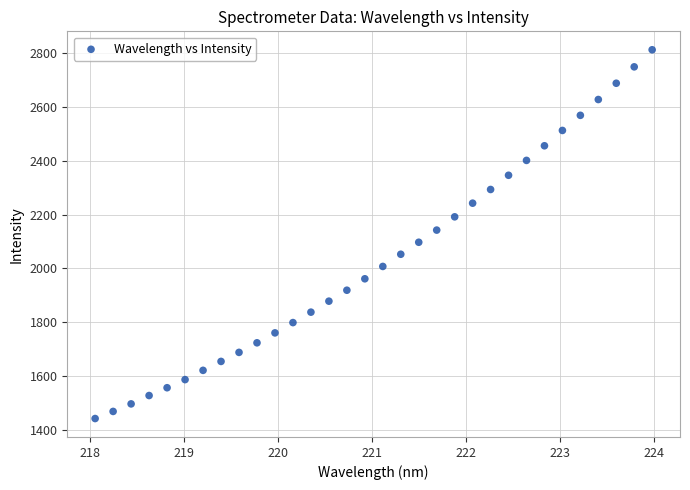

What is the range of Y values (max minus min)?

1371.1